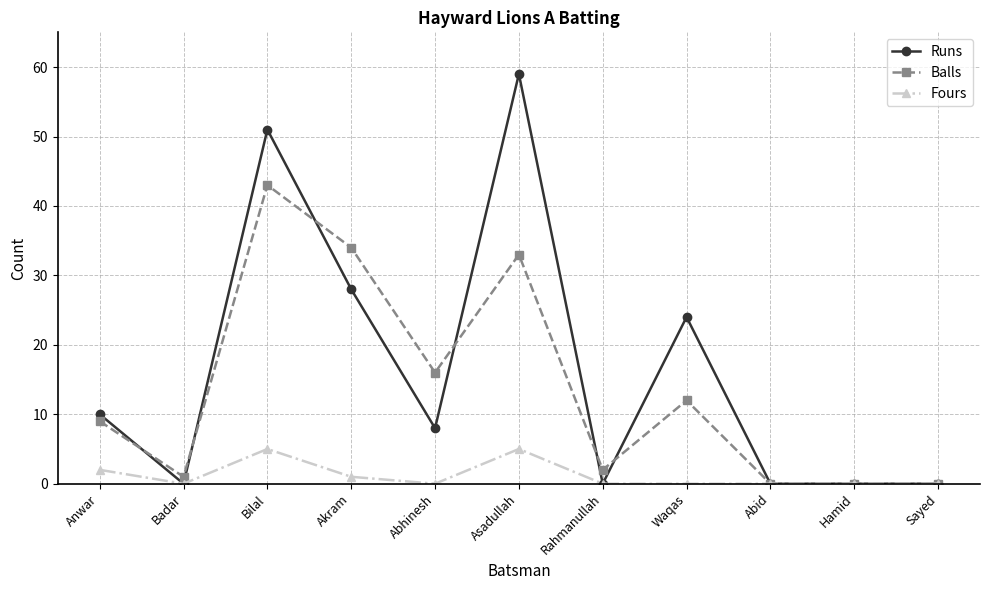

Does the chart have visible grid lines?

Yes